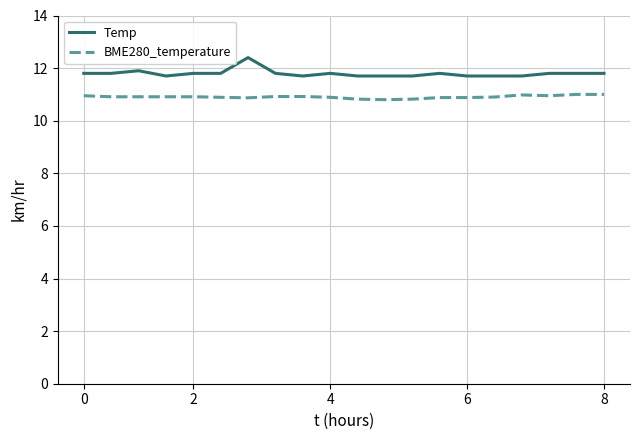

What is the difference between the second highest and second lowest values in the Temp series?

0.2